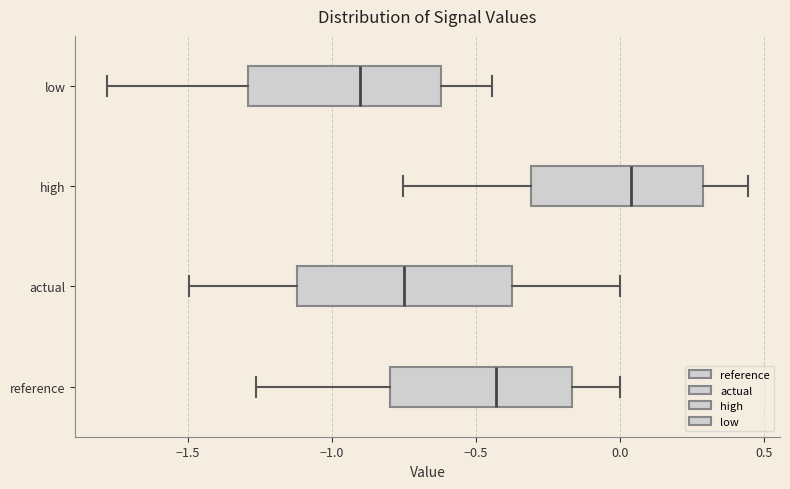

Reading bottom to top, read every box against the x-axis: the position of its median line, the range the box covers, and the ends of its whiskers. The values are not printed on the chart, so give them approximately, as read against the axis.

reference: median -0.45, box -0.80 to -0.15, whiskers -1.25 to 0.00
actual: median -0.75, box -1.10 to -0.35, whiskers -1.50 to 0.00
high: median 0.05, box -0.30 to 0.30, whiskers -0.75 to 0.45
low: median -0.90, box -1.30 to -0.60, whiskers -1.80 to -0.45